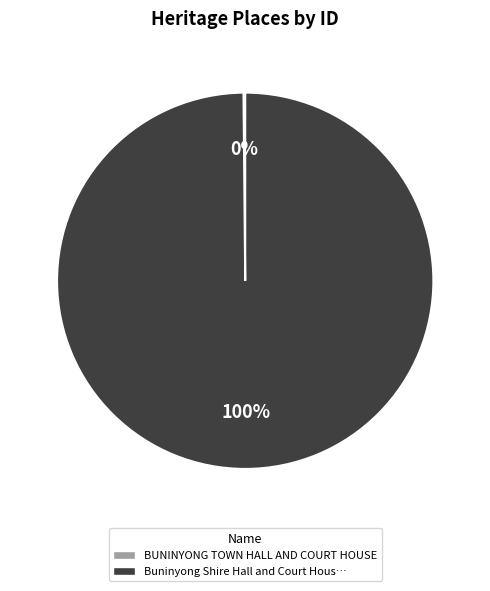

Does any single category account for the majority?

Yes